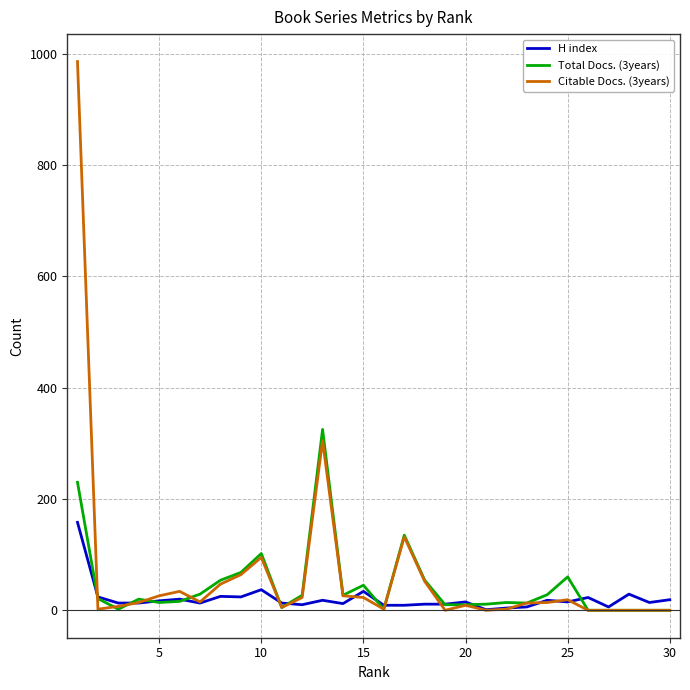

List the series in order of their peak value, highest first.

Citable Docs. (3years), Total Docs. (3years), H index